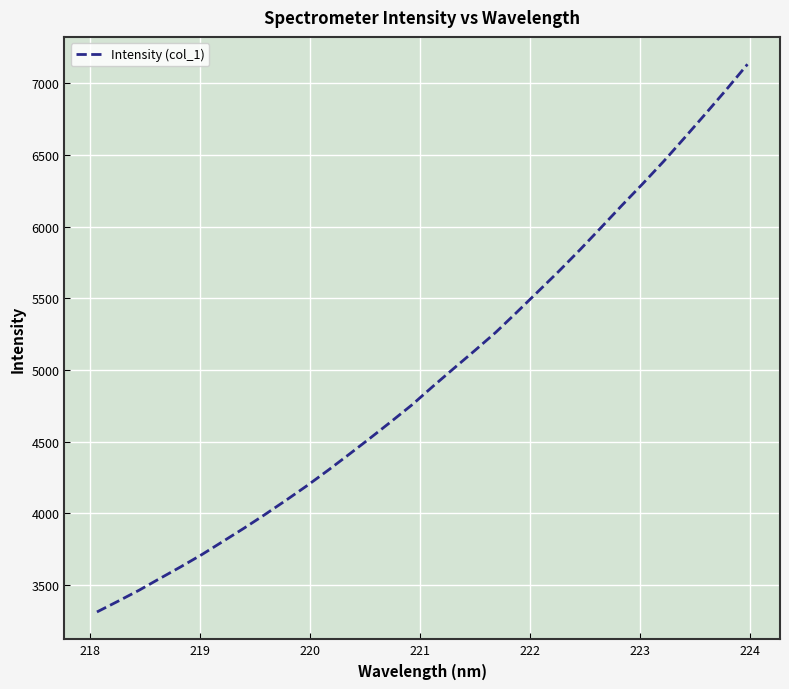

What is the difference between the maximum and minimum values?

3821.8